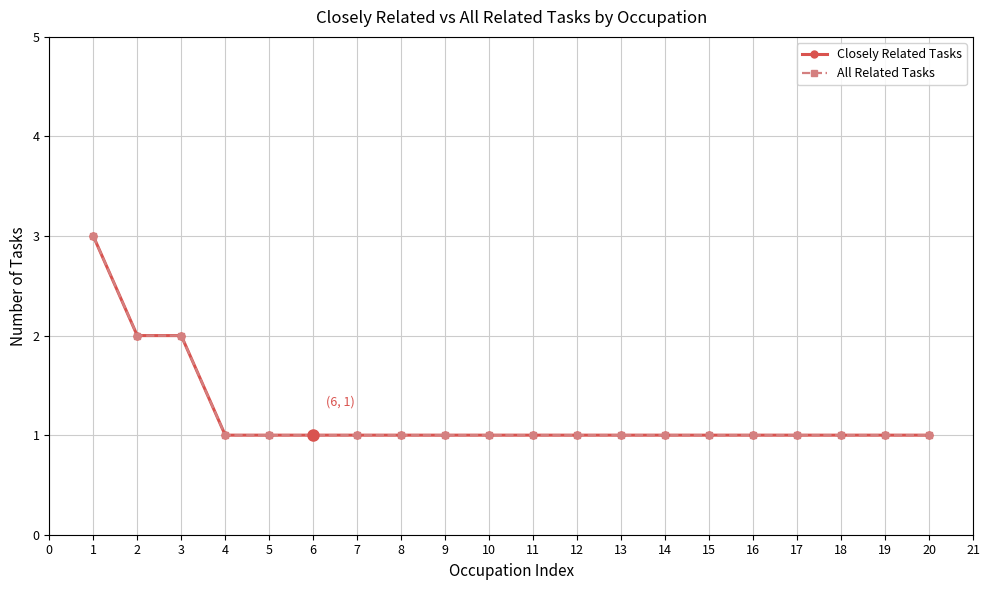

What is the value of the Closely Related Tasks point at the 5th from the left?

1